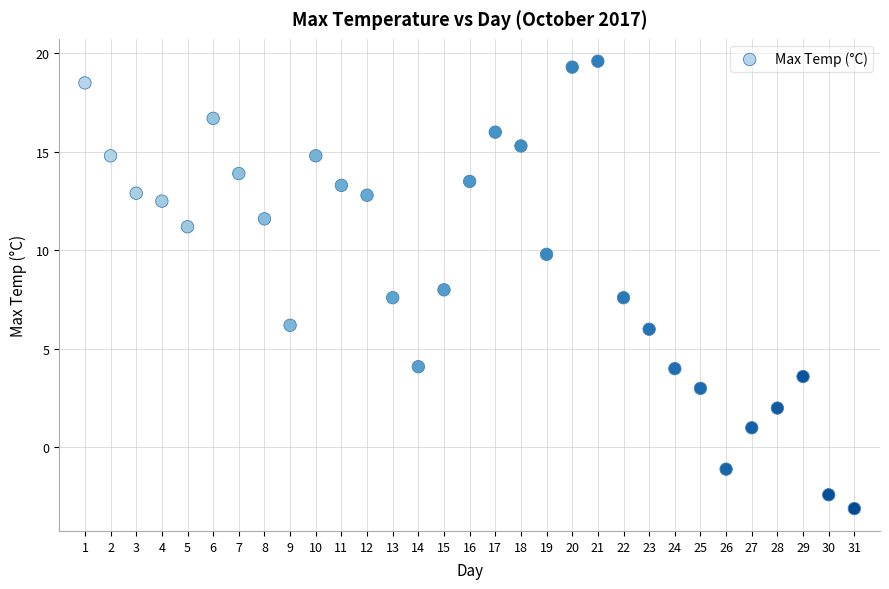

What is the range of Y values (max minus min)?

22.7